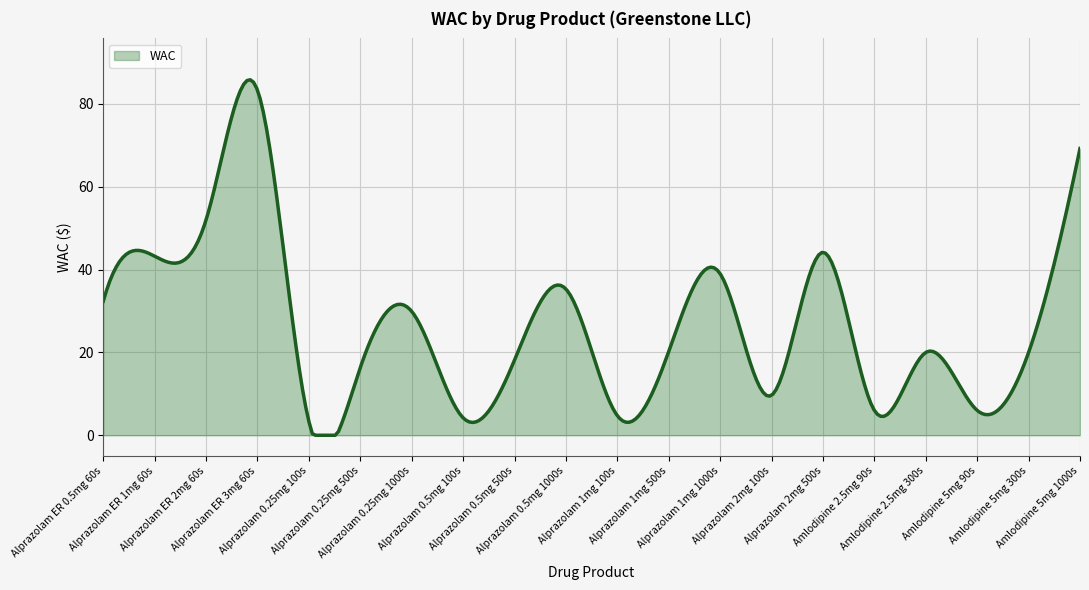

What is the minimum value shown in the chart?

0.0